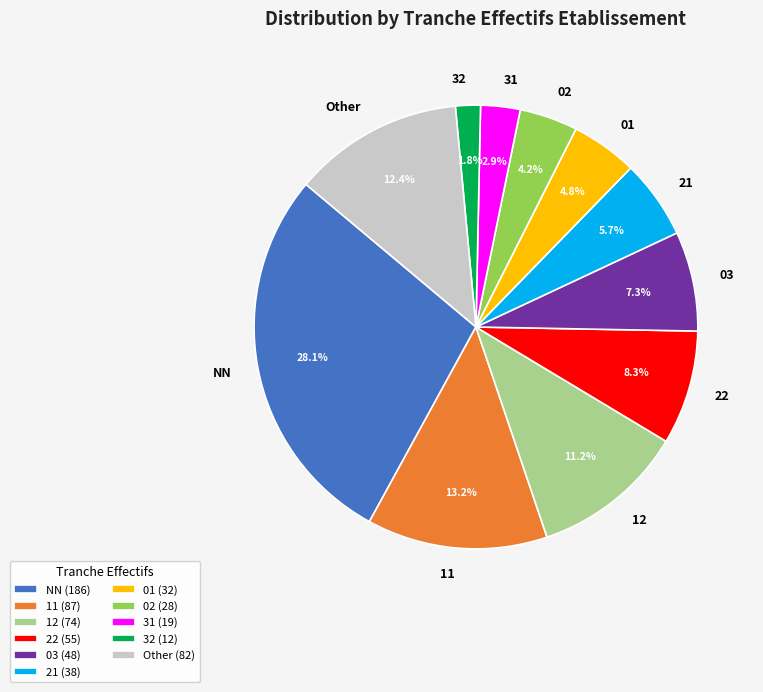

To the nearest percent, what is the difference between the 11 and 32 slice percentages?

11%